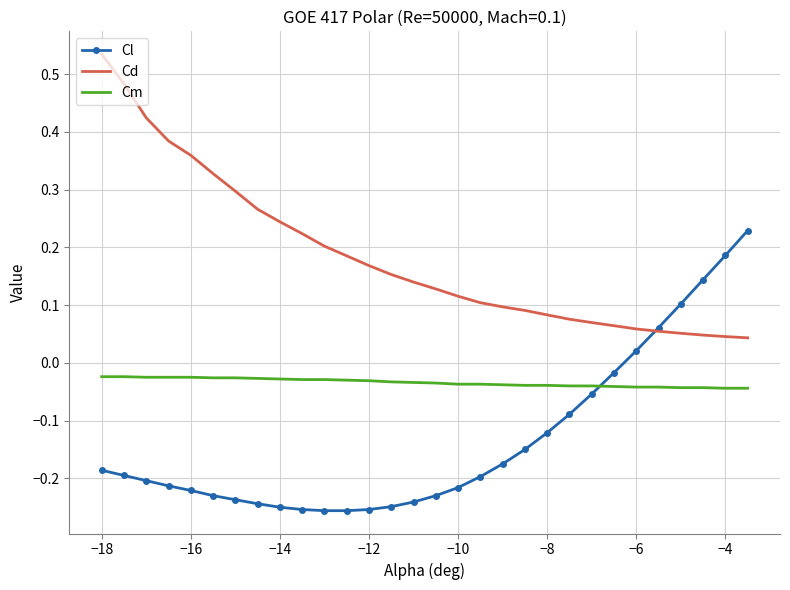

After their last crossing, which series has the higher values: Cm or Cl?

Cl